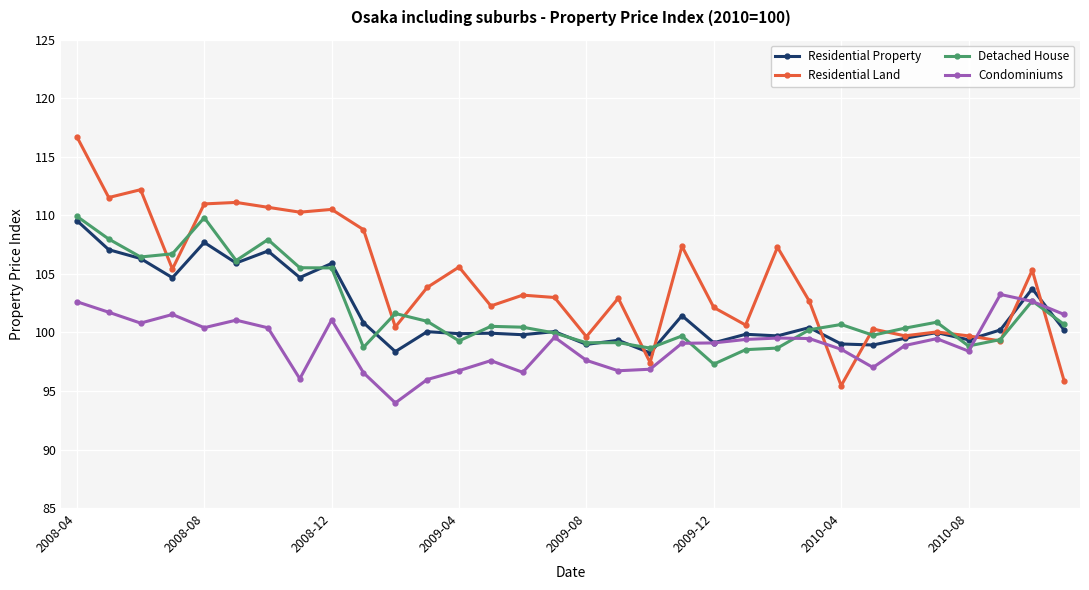

What is the minimum value shown in the chart?

94.0